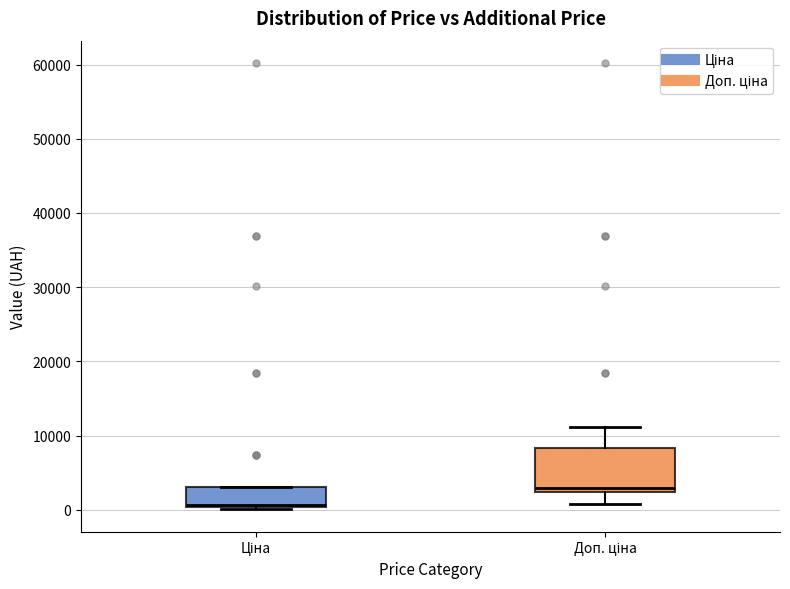

Where does the median line of the box for Доп. ціна sit on the y-axis? The values are not printed on the chart, so give them approximately, as read against the axis.

3000